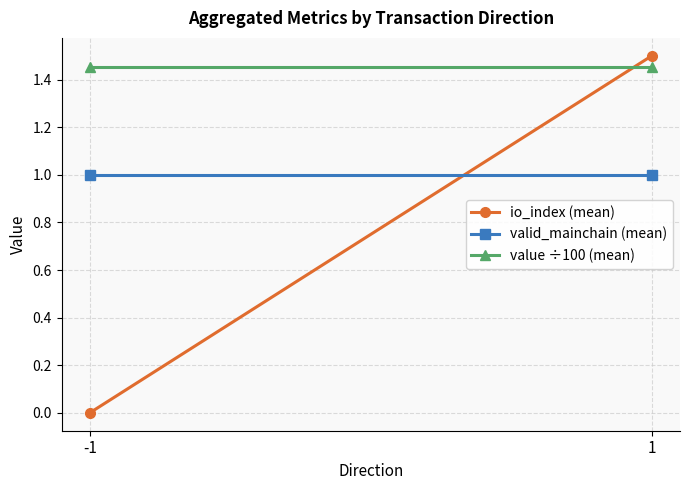

Where is value ÷100 (mean) nearest to the value 1?

-1